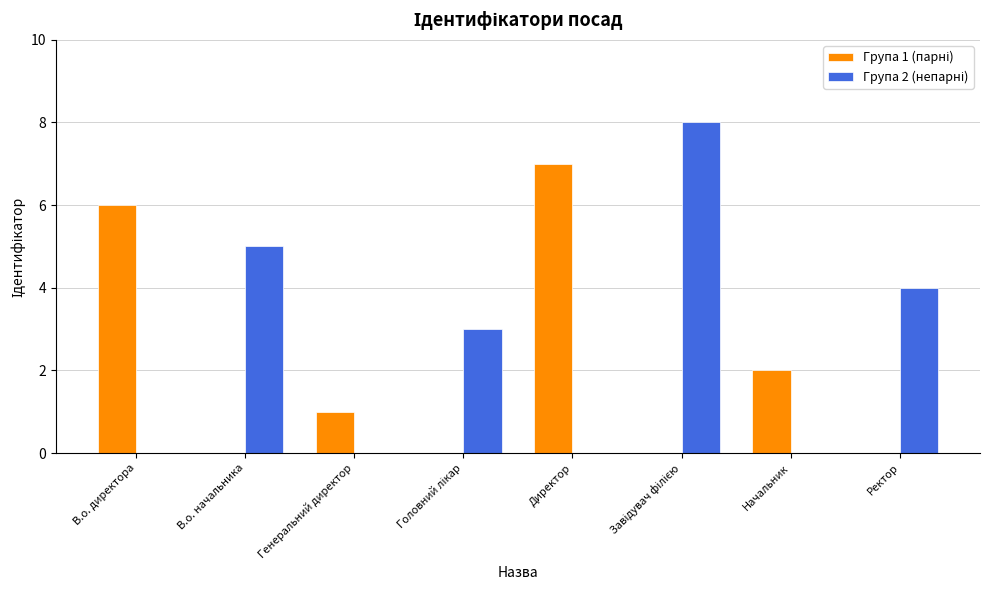

What is the greatest value displayed?

8